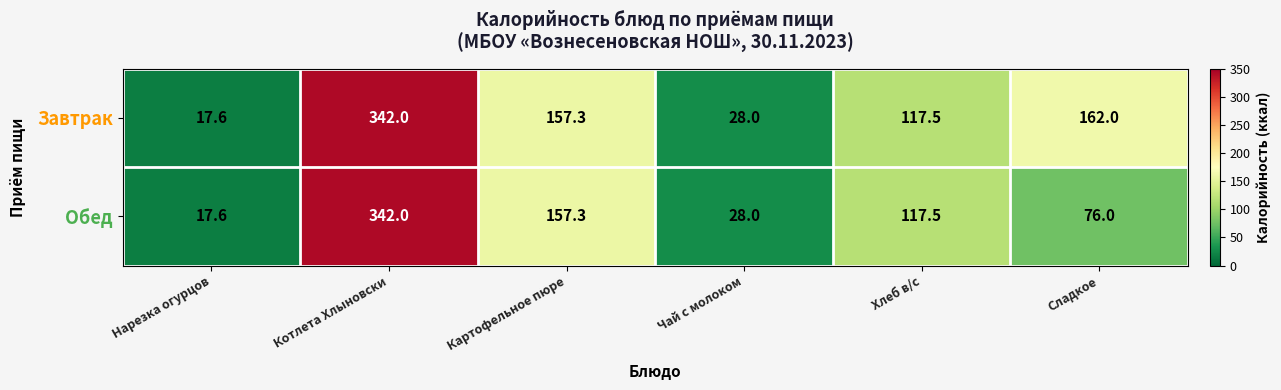

What is the difference between the maximum and minimum values in the Завтрак series?

324.4